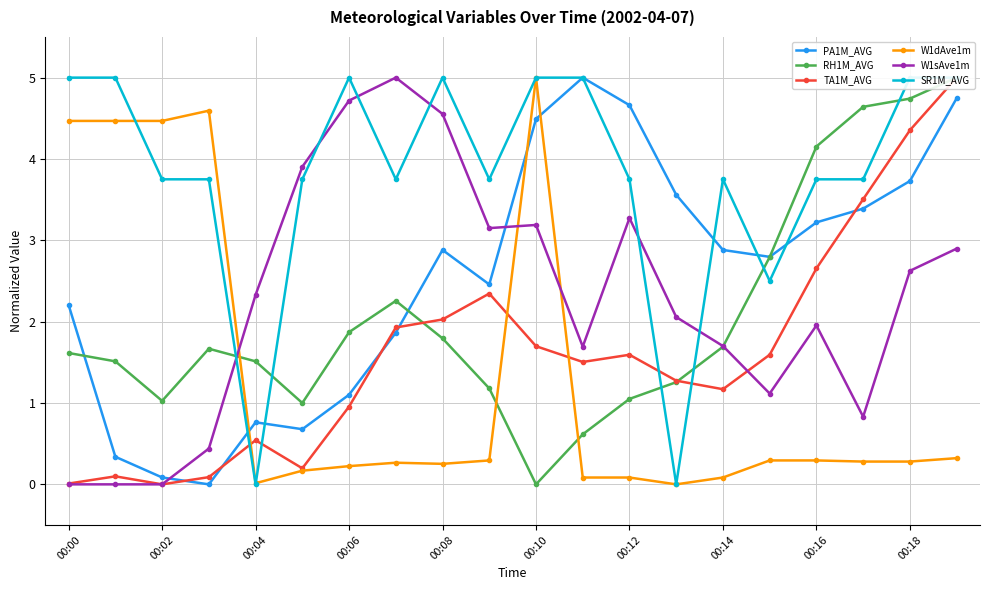

How many distinct data groups are displayed?

6